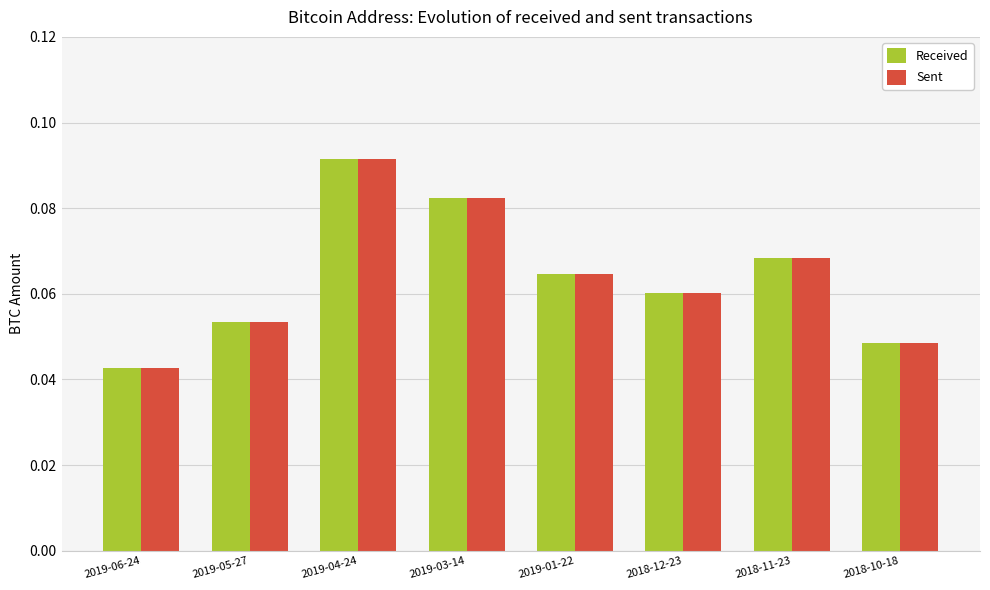

List the labels in order of Sent value, largest first.

2019-04-24, 2019-03-14, 2018-11-23, 2019-01-22, 2018-12-23, 2019-05-27, 2018-10-18, 2019-06-24